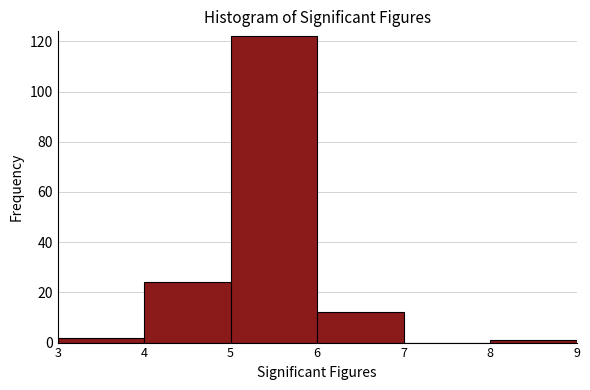

Reading left to right, transcribe this chart: for each bar, give the range it covers on the x-axis and its height. The values are not printed on the chart, so give them approximately, as read against the axis.

3 to 4: 2
4 to 5: 24
5 to 6: 122
6 to 7: 12
7 to 8: 0
8 to 9: under 2